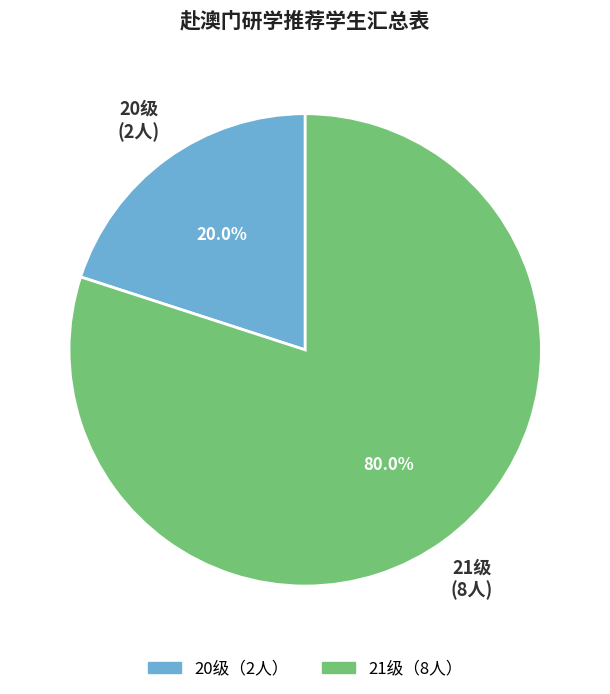

Is there any slice that represents more than half of the pie?

Yes